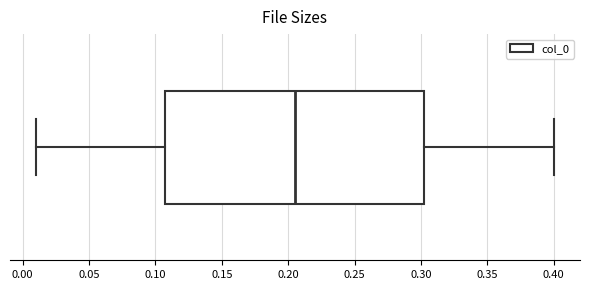

Where is the right edge of the box on the x-axis? The values are not printed on the chart, so give them approximately, as read against the axis.

0.305